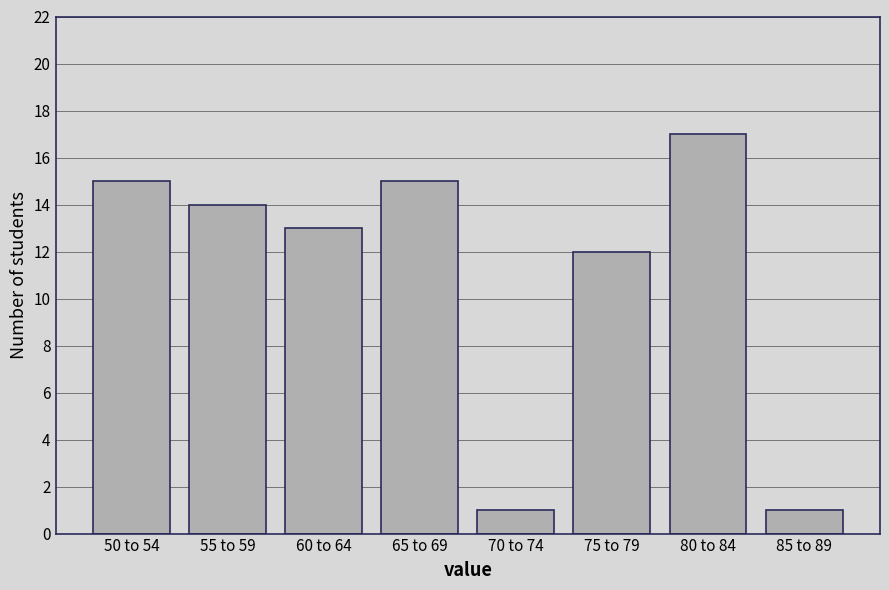

Reading left to right, list all the values displayed in this chart.

15	14	13	15	1	12	17	1